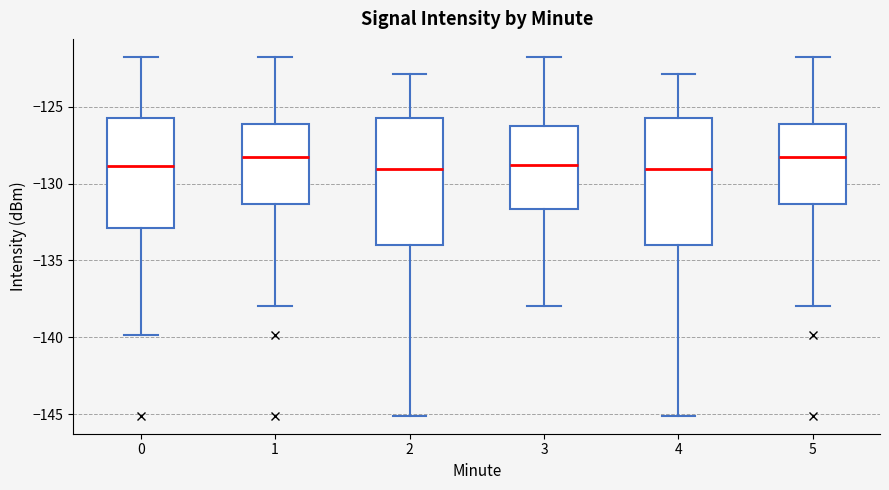

Reading left to right, read every box against the y-axis: the position of its median line, the range the box covers, and the ends of its whiskers. The values are not printed on the chart, so give them approximately, as read against the axis.

0: median -129.0, box -133.0 to -126.0, whiskers -140.0 to -122.0
1: median -128.5, box -131.5 to -126.0, whiskers -138.0 to -122.0
2: median -129.0, box -134.0 to -125.5, whiskers -145.0 to -123.0
3: median -129.0, box -131.5 to -126.0, whiskers -138.0 to -122.0
4: median -129.0, box -134.0 to -125.5, whiskers -145.0 to -123.0
5: median -128.5, box -131.5 to -126.0, whiskers -138.0 to -122.0